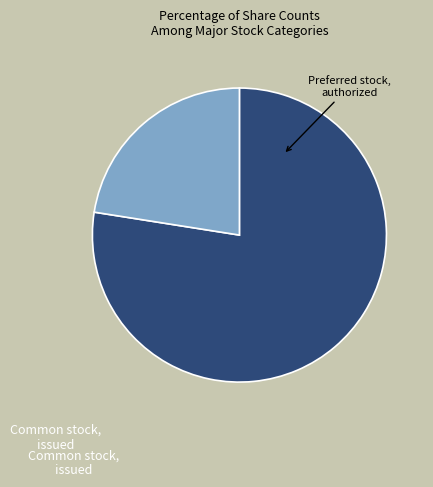

To the nearest percent, what is the difference between the Preferred stock, authorized and Common stock, issued slice percentages?

55%